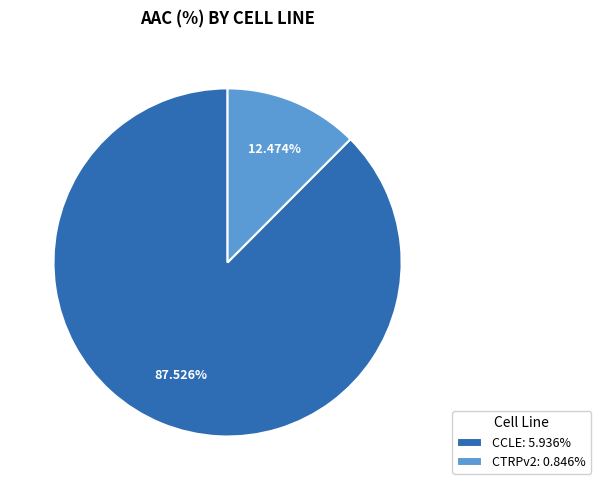

To the nearest percent, what is the difference between the largest and smallest slice percentages?

75%